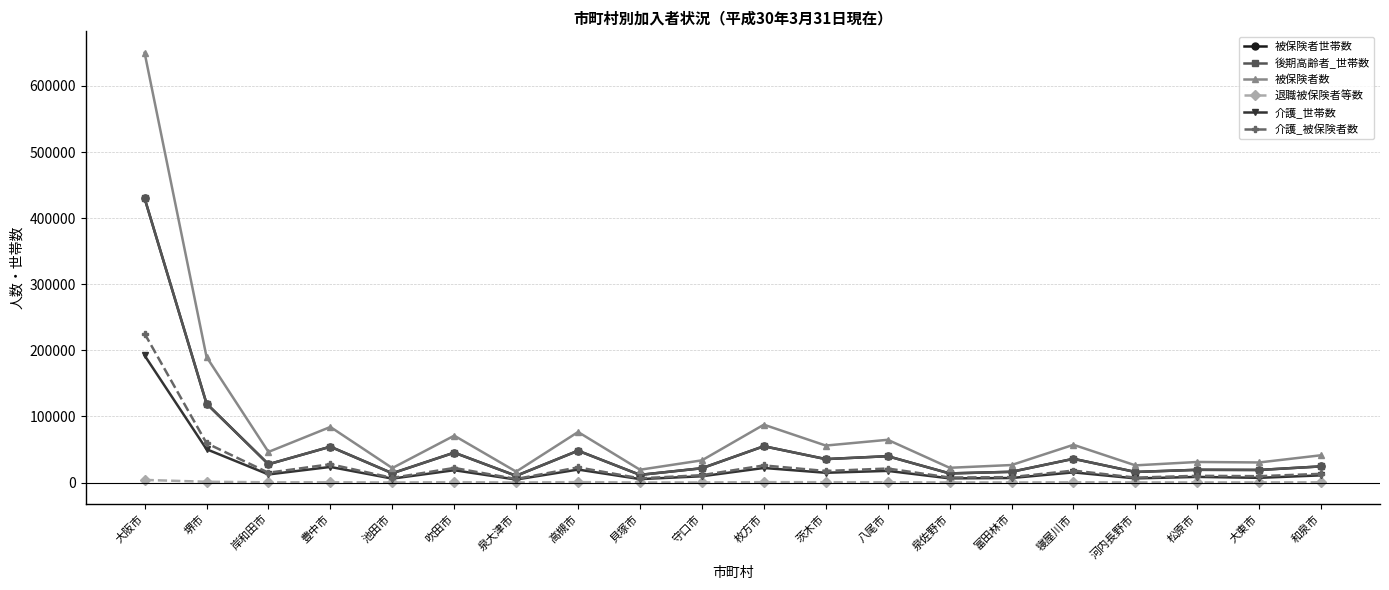

What is the total value across all series at 堺市?

540046